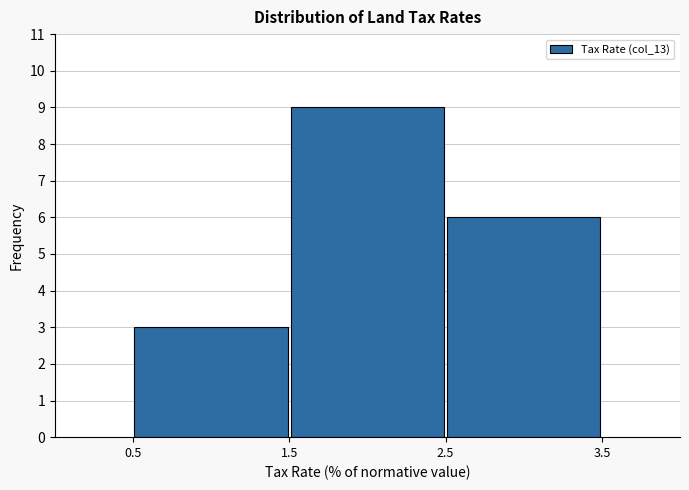

How tall is the bar that spans 0.5 to 1.5 on the x-axis? The values are not printed on the chart, so give them approximately, as read against the axis.

3